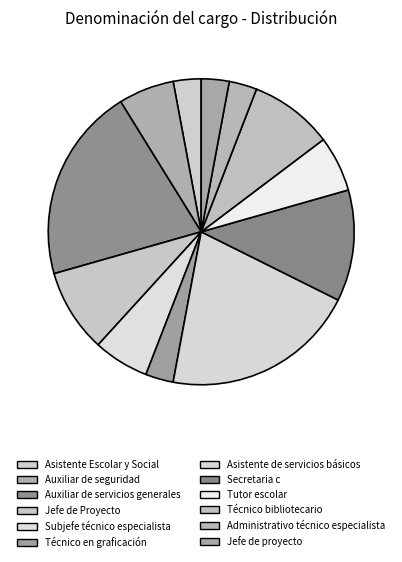

Is Auxiliar de seguridad the majority of the pie?

No